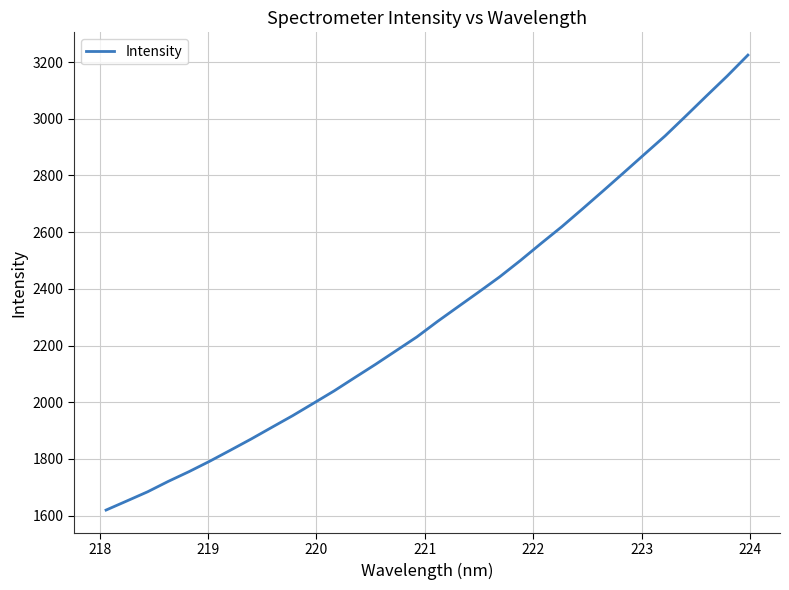

Does the chart display data point markers on the line(s)?

No